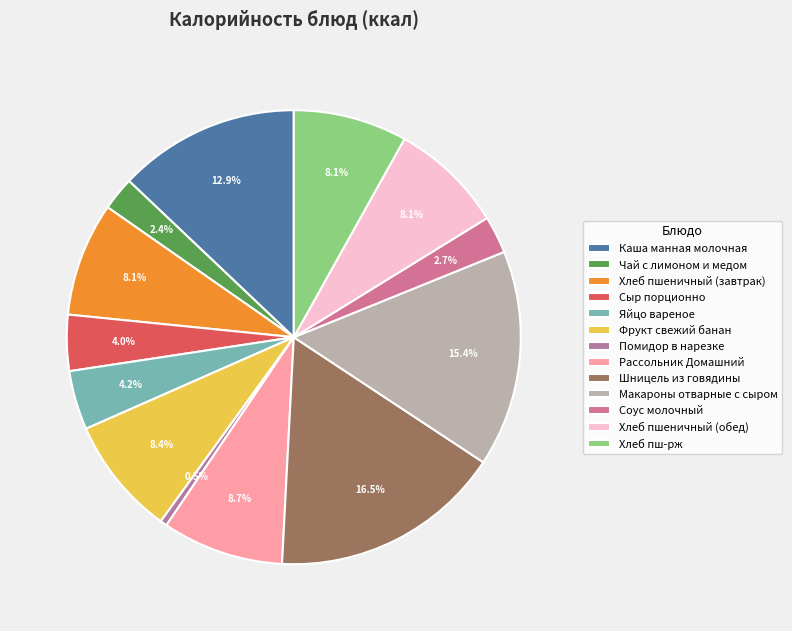

Which category has the smallest portion of the pie?

Помидор в нарезке